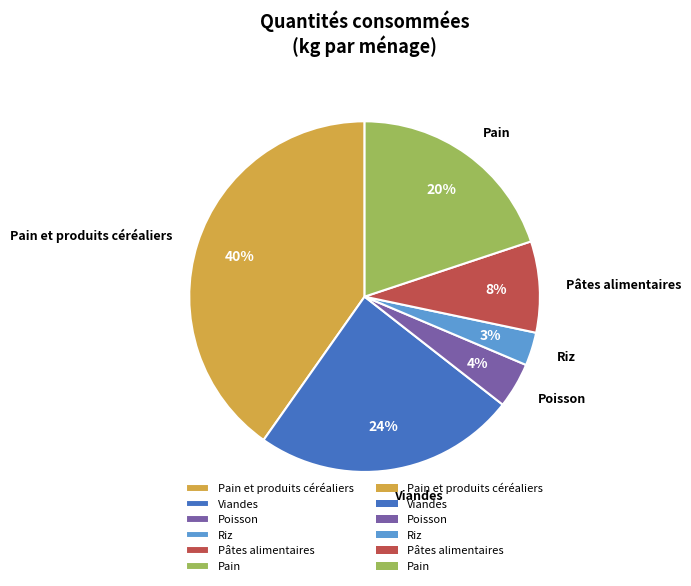

To the nearest percent, what is the difference between the Viandes and Pain et produits céréaliers slice percentages?

16%